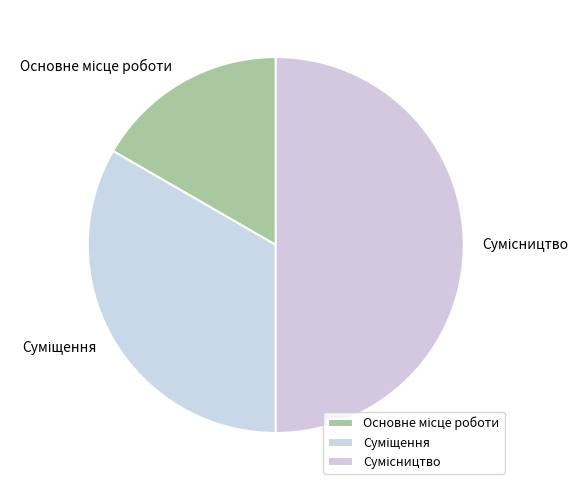

How many slices are in this pie chart?

3